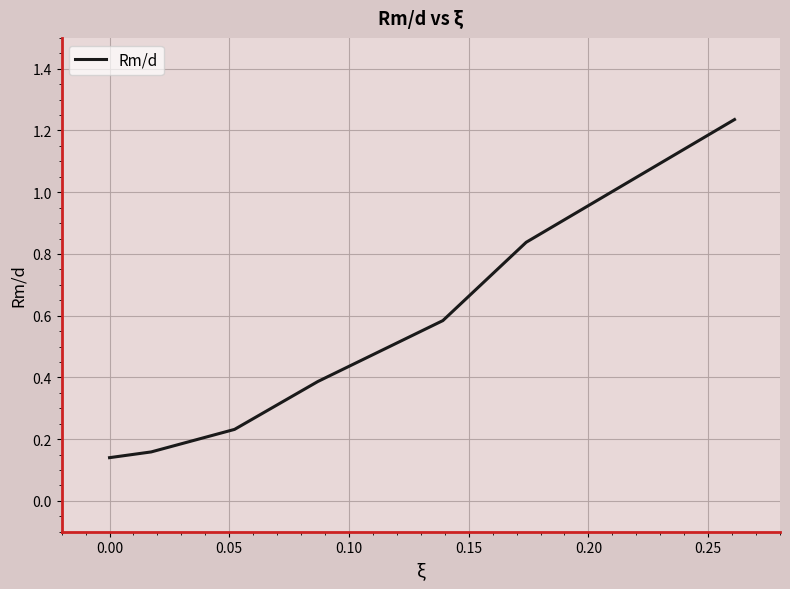

Count the values in the range 0 to 1.

6